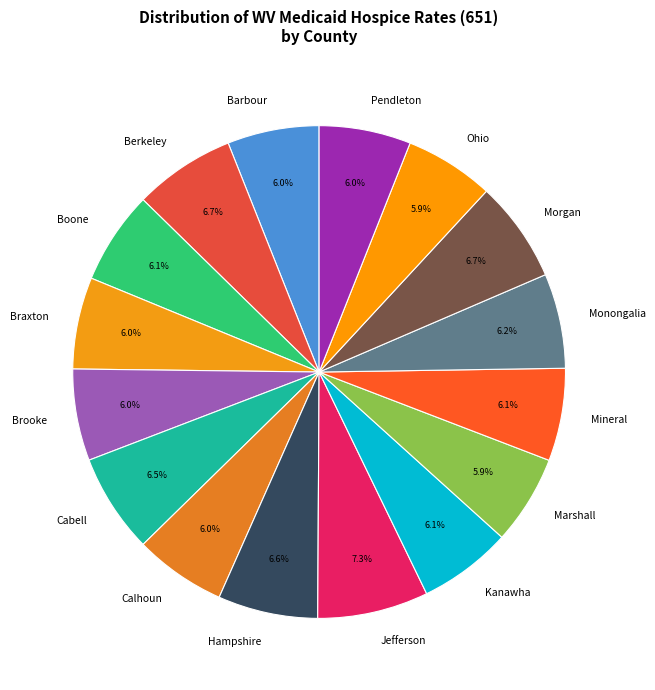

What percentage do Brooke and Kanawha together represent?

12.1%